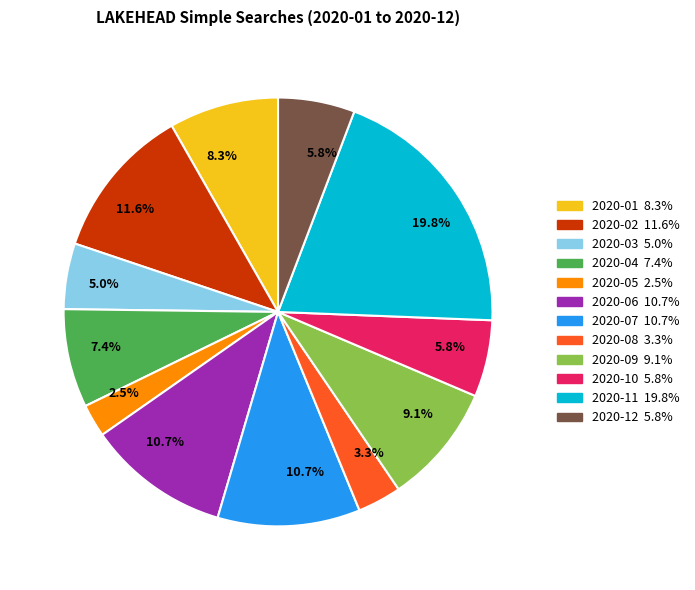

Is there any slice that represents more than half of the pie?

No